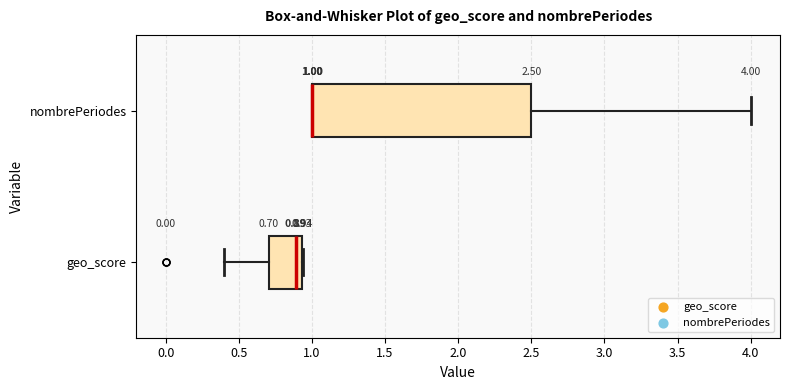

Which box is the widest, from its left edge to its right edge?

nombrePeriodes